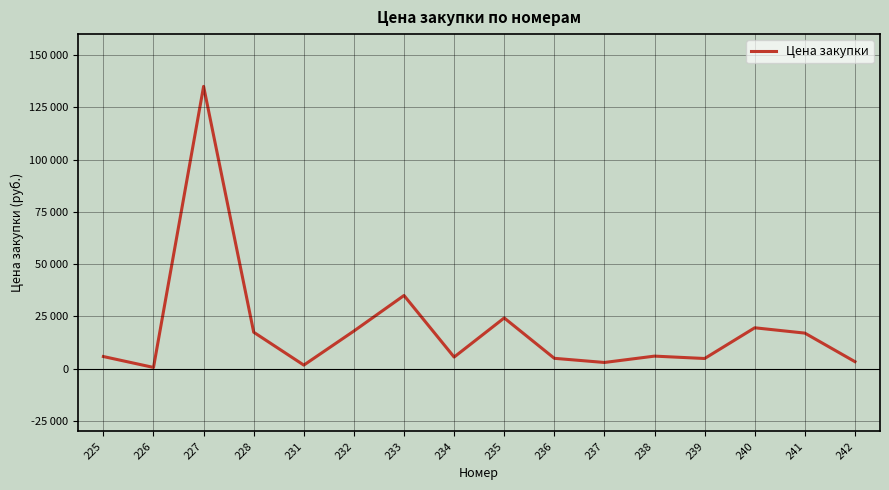

Does the chart have visible grid lines?

Yes